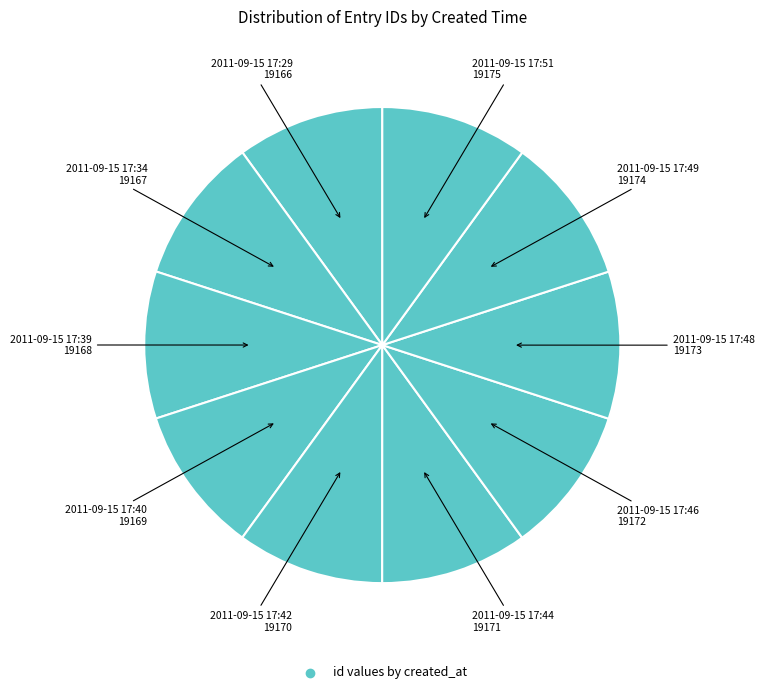

Does any single category account for the majority?

No